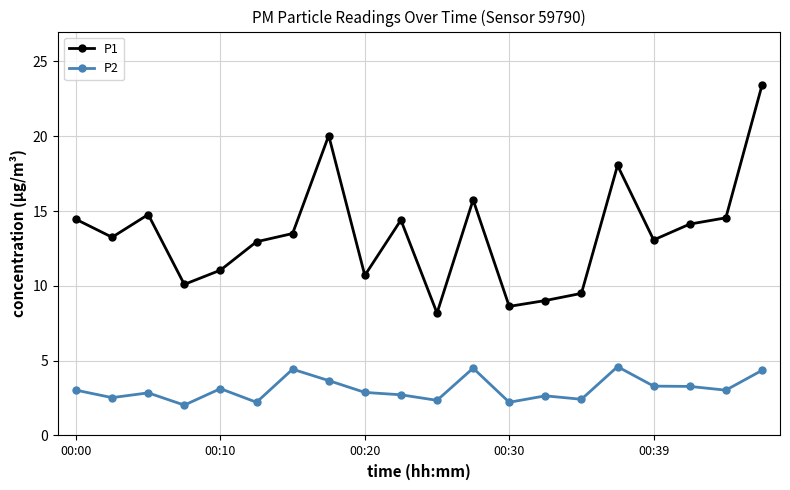

True or false: P2 and P1 intersect in this chart.

False